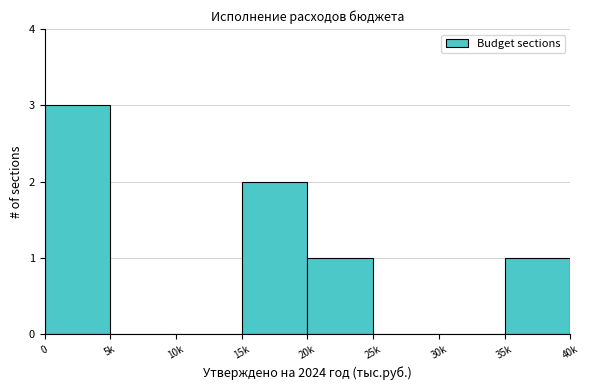

Reading right to left, transcribe all the data shown in this chart.

35k=1	30k=0	25k=0	20k=1	15k=2	10k=0	5k=0	0=3